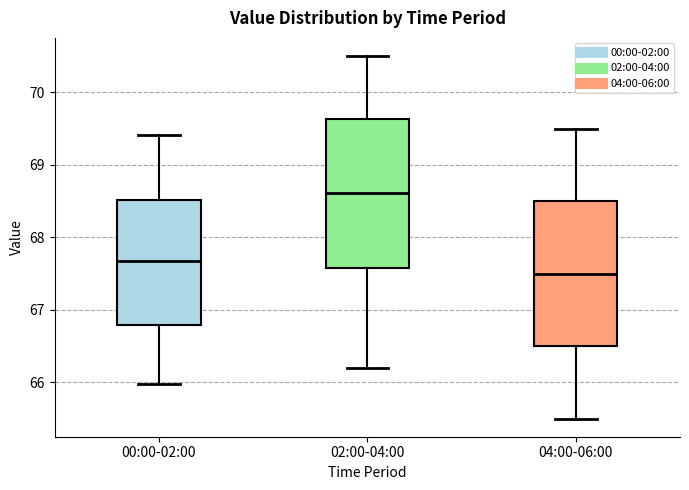

Reading left to right, transcribe this box plot: for each box, give where its median line is, the range the box spans, and where its two whiskers end, as read against the y-axis. The values are not printed on the chart, so give them approximately, as read against the axis.

00:00-02:00: median 67.7, box 66.8 to 68.5, whiskers 66.0 to 69.4
02:00-04:00: median 68.6, box 67.6 to 69.6, whiskers 66.2 to 70.5
04:00-06:00: median 67.5, box 66.5 to 68.5, whiskers 65.5 to 69.5